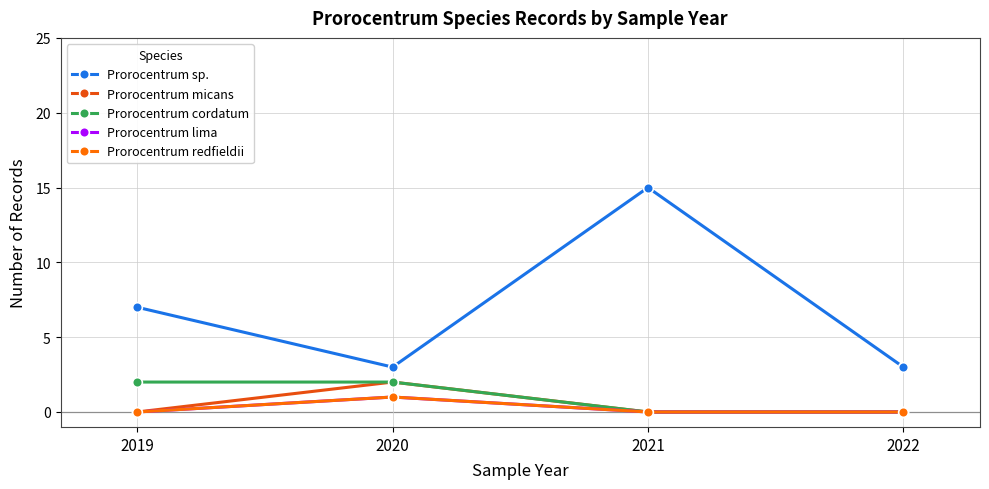

True or false: Prorocentrum micans has more than 2 points higher than both neighbors.

False